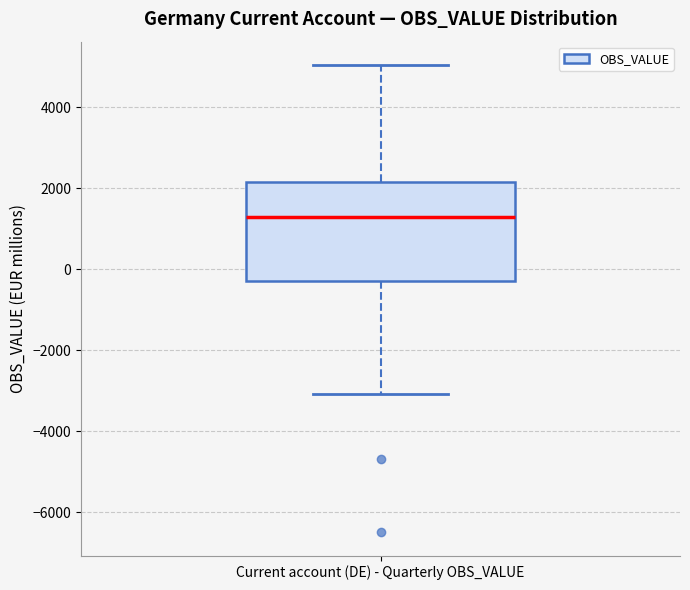

Where is the lower edge of the box for Current account (DE) - Quarterly OBS_VALUE on the y-axis? The values are not printed on the chart, so give them approximately, as read against the axis.

-200